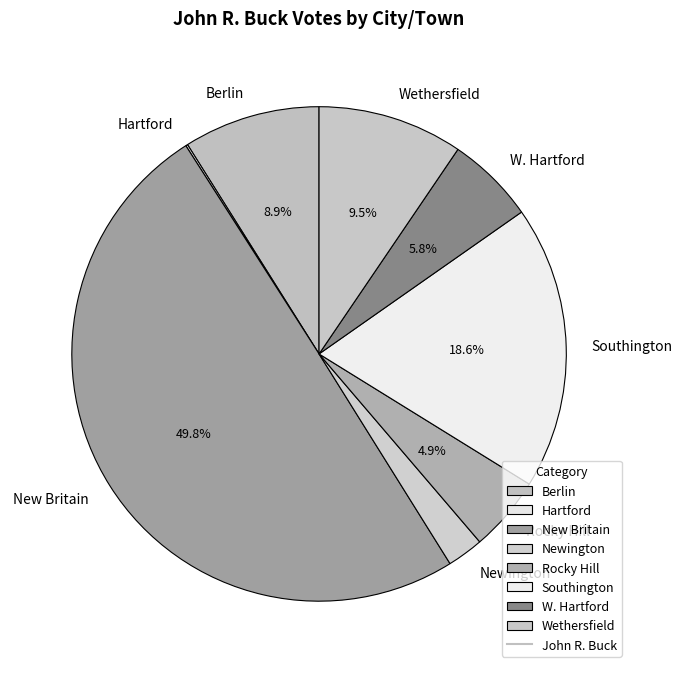

Does Wethersfield account for over 50% of the chart?

No